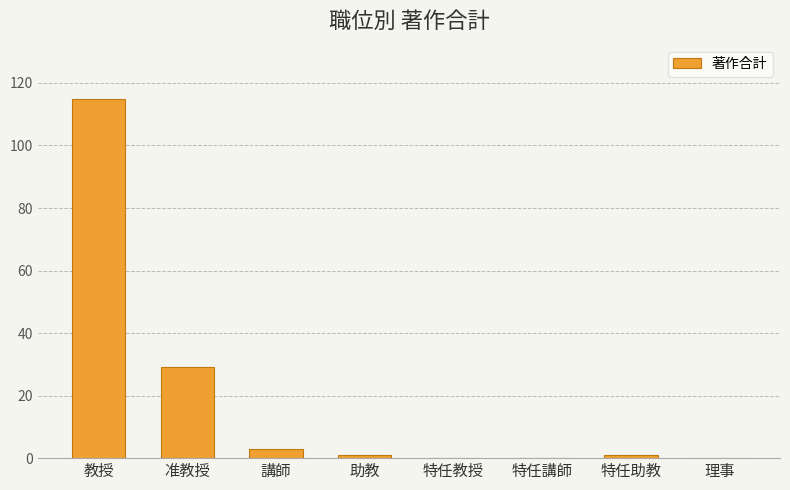

How many series are shown in this chart?

1